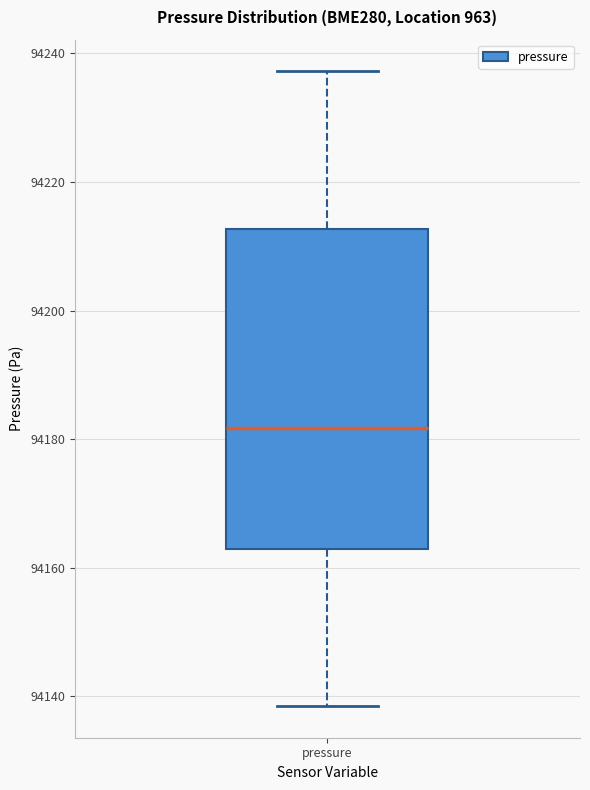

Transcribe this box plot: give where the median line is, the range the box spans, and where the two whiskers end, as read against the y-axis. The values are not printed on the chart, so give them approximately, as read against the axis.

median 94182, box 94162 to 94212, whiskers 94138 to 94238